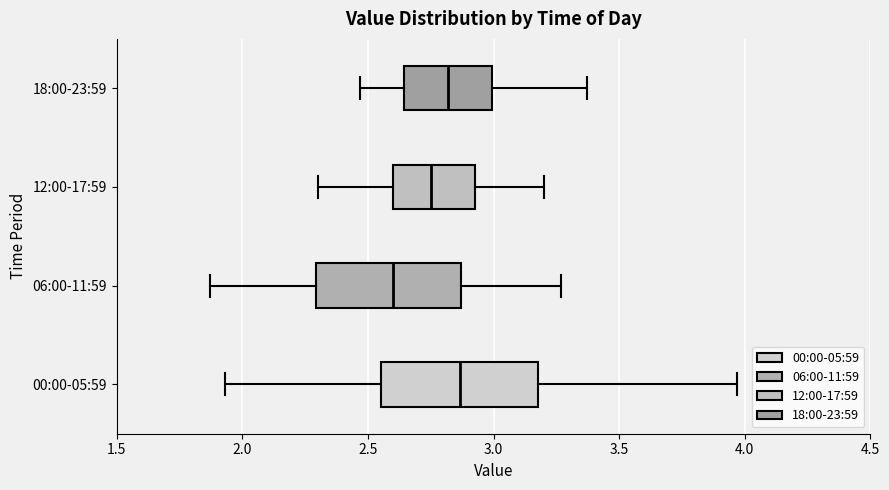

Reading bottom to top, transcribe this box plot: for each box, give where its median line is, the range the box spans, and where its two whiskers end, as read against the x-axis. The values are not printed on the chart, so give them approximately, as read against the axis.

00:00-05:59: median 2.85, box 2.55 to 3.20, whiskers 1.95 to 3.95
06:00-11:59: median 2.60, box 2.30 to 2.85, whiskers 1.85 to 3.25
12:00-17:59: median 2.75, box 2.60 to 2.95, whiskers 2.30 to 3.20
18:00-23:59: median 2.80, box 2.65 to 3.00, whiskers 2.45 to 3.35